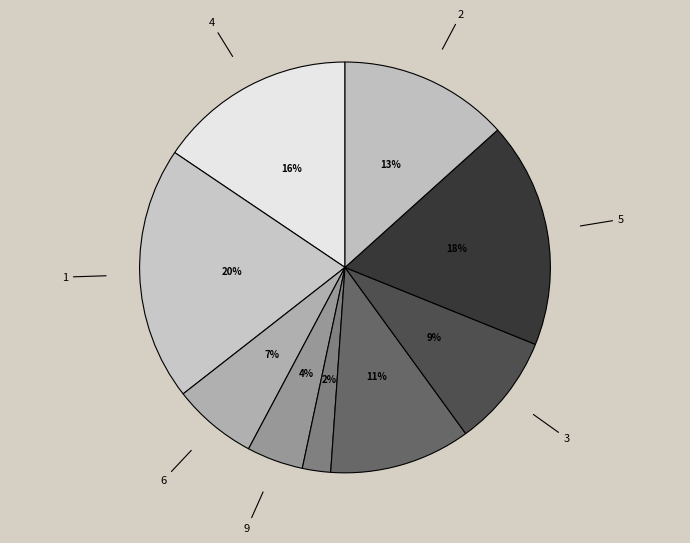

To the nearest percent, what is the combined percentage of 6 and 2?

20%